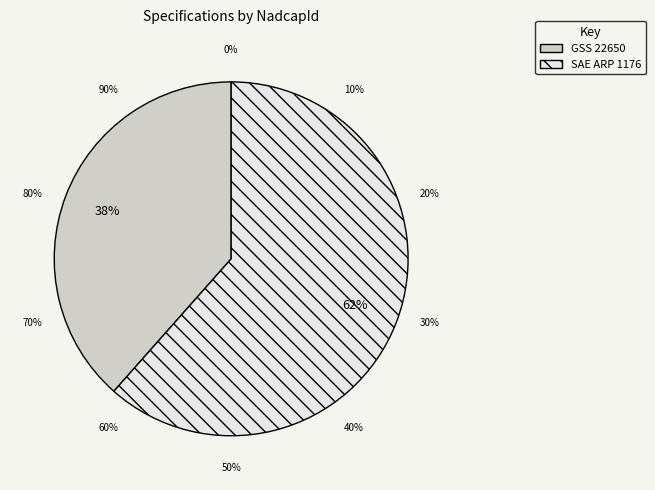

Is it true that GSS 22650 is 24% of the pie?

False